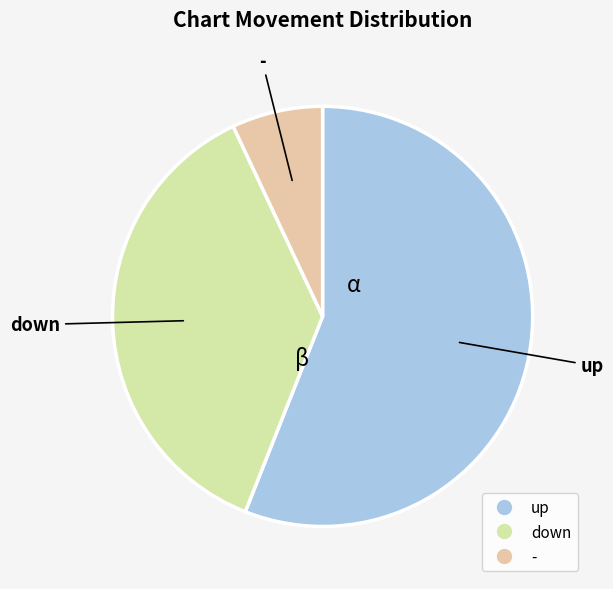

The up slice represents 43% of the pie. True or false?

False